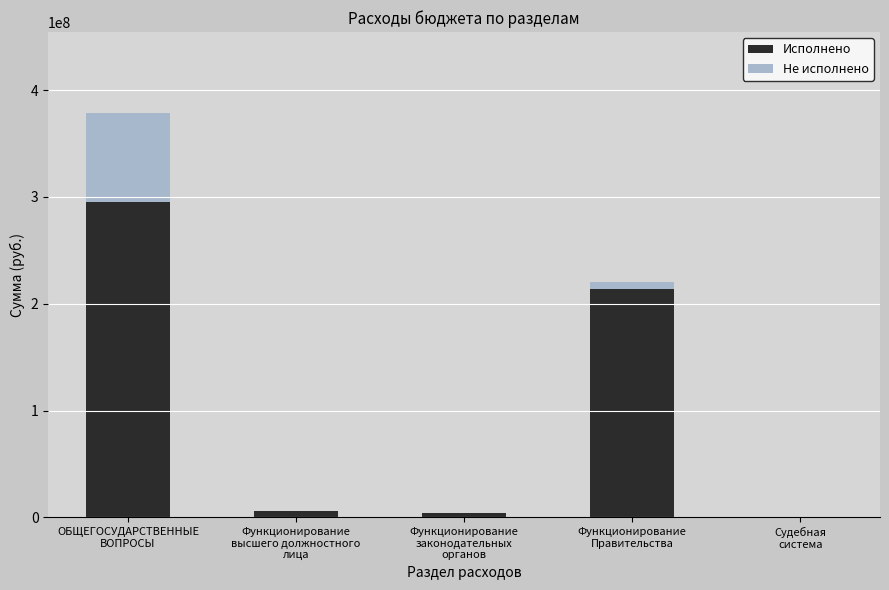

True or false: Исполнено has a value of 392103279.0 at ОБЩЕГОСУДАРСТВЕННЫЕ
ВОПРОСЫ.

False